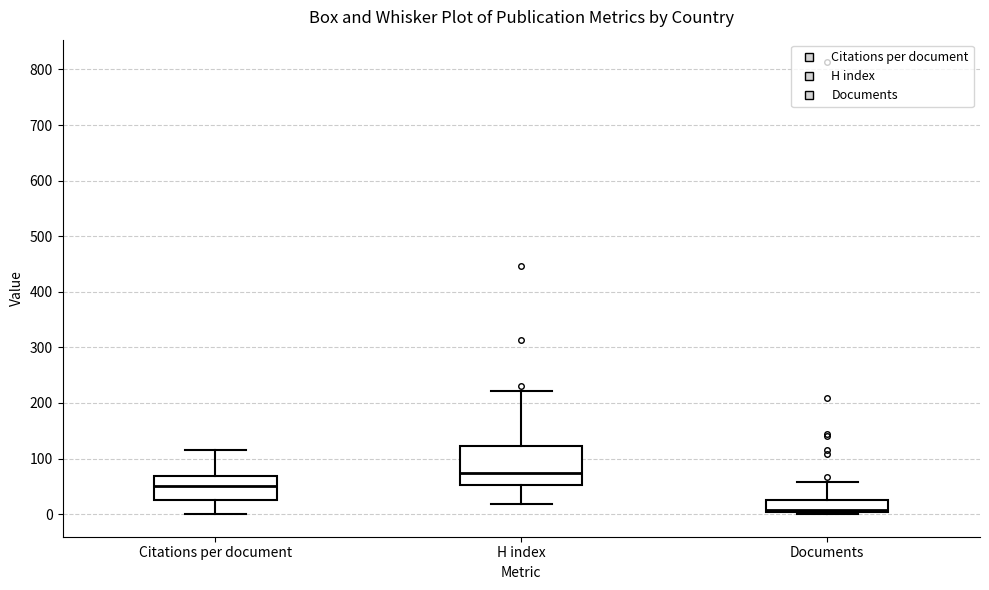

Reading left to right, read every box against the y-axis: the position of its median line, the range the box covers, and the ends of its whiskers. The values are not printed on the chart, so give them approximately, as read against the axis.

Citations per document: median 50, box 30 to 70, whiskers 0 to 120
H index: median 70, box 50 to 120, whiskers 20 to 220
Documents: median 10, box 0 to 30, whiskers 0 to 60